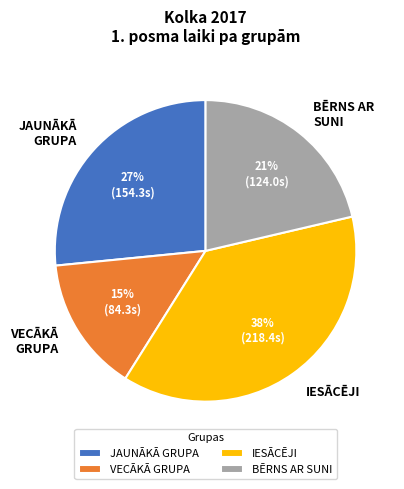

True or false: JAUNĀKĀ GRUPA accounts for 38% of the total.

False